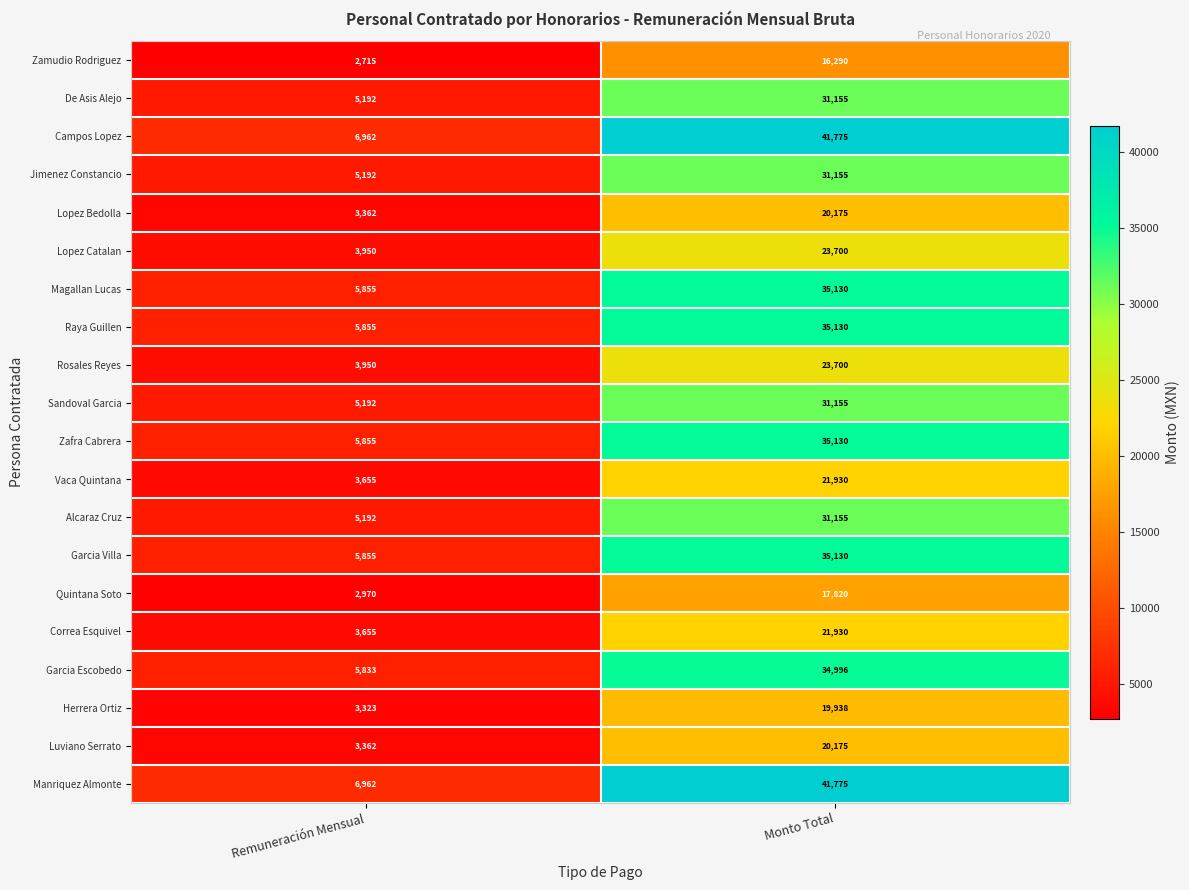

What is the average value of the Rosales Reyes series?

13825